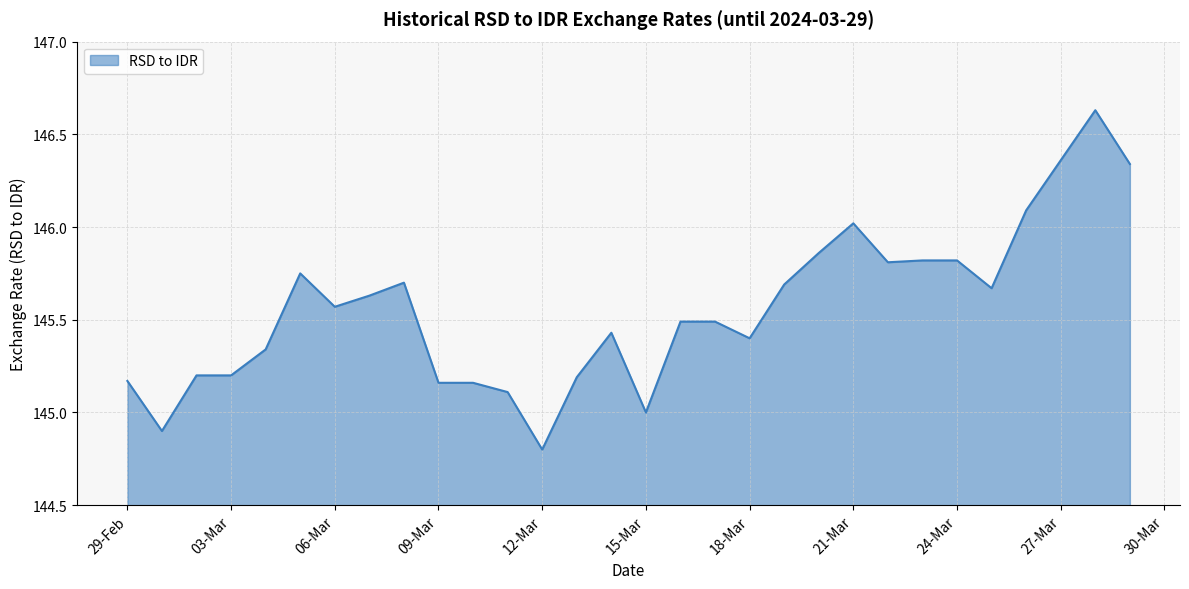

What is the difference between the maximum and minimum values?

1.8